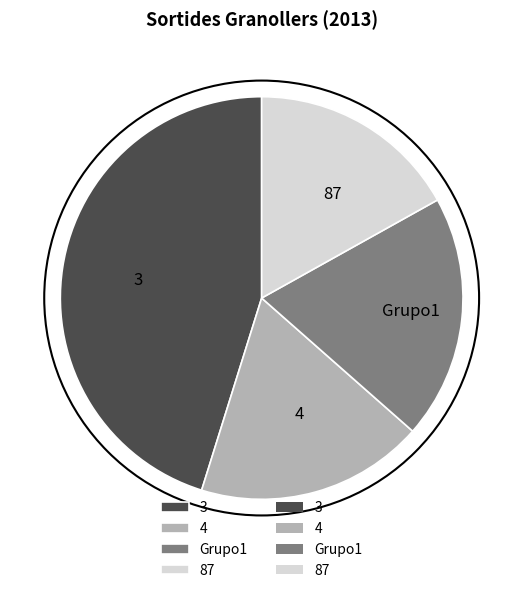

Approximately how many times larger is the value at 87 compared to 4?

0.9